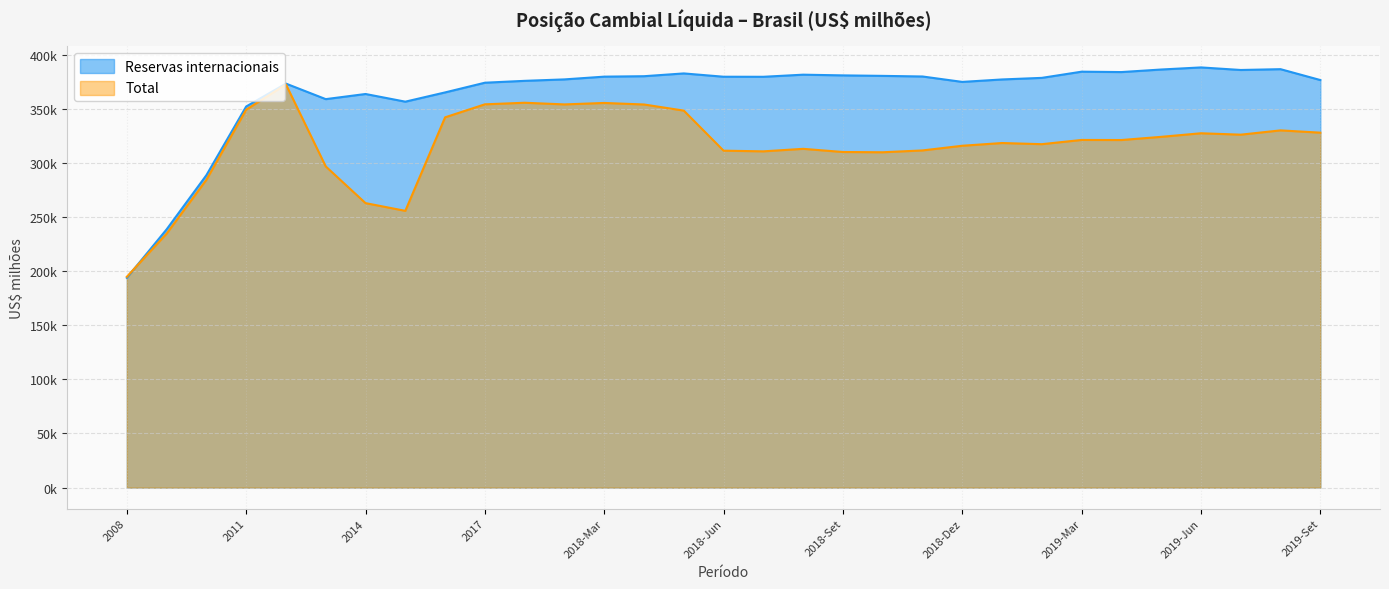

At which label does Reservas internacionais first exceed 378447?

2018-Mar